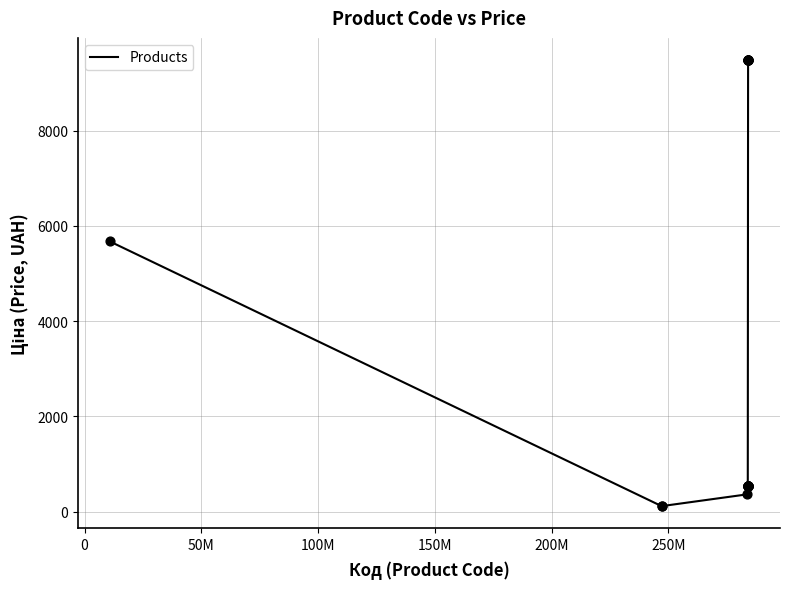

What is the maximum value shown in the chart?

9480.1